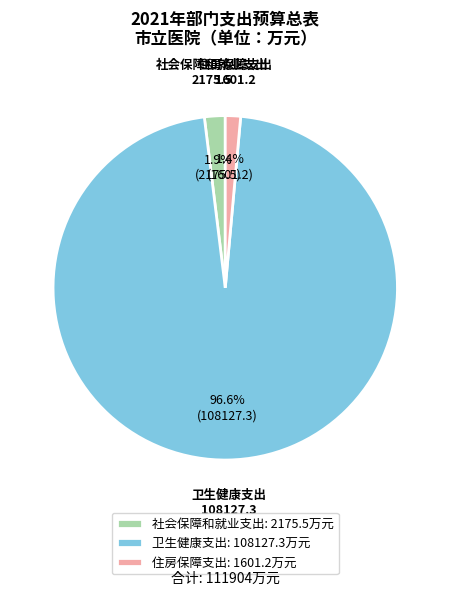

What is the largest slice in the pie chart?

卫生健康支出